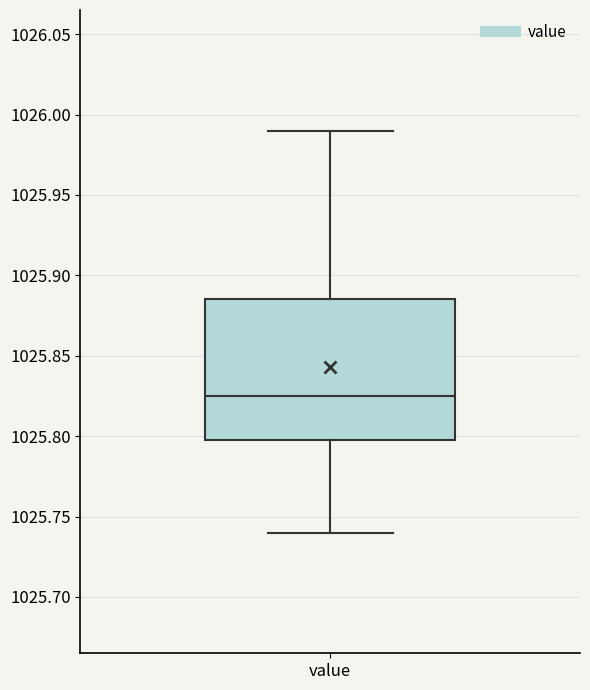

Transcribe this box plot: give where the median line is, the range the box spans, and where the two whiskers end, as read against the y-axis. The values are not printed on the chart, so give them approximately, as read against the axis.

median 1025.825, box 1025.800 to 1025.885, whiskers 1025.740 to 1025.990